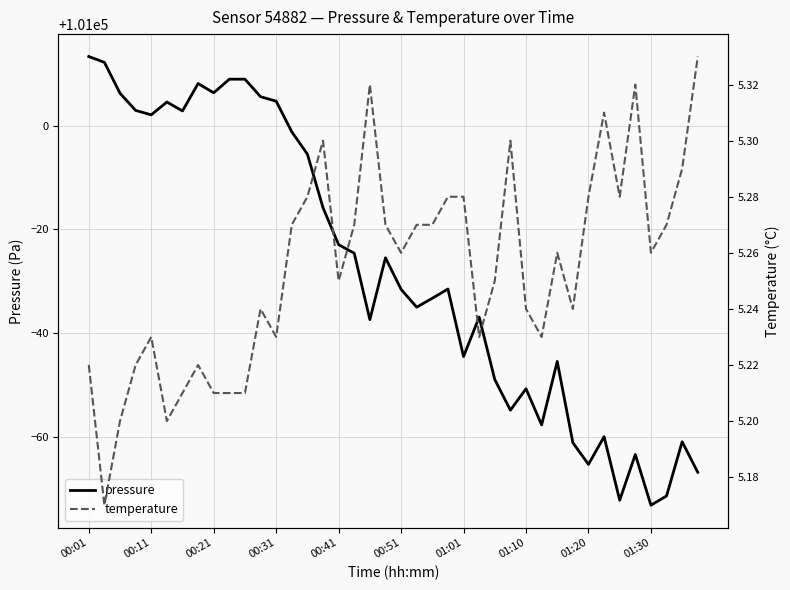

True or false: pressure has a value of 101006.3 at 00:21.

True